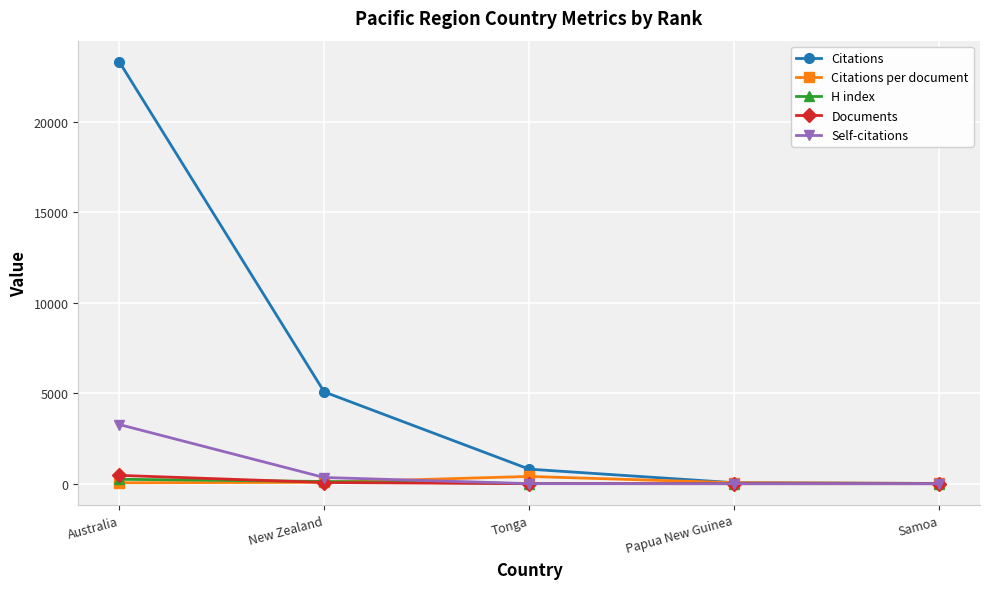

Which series has the largest range (max minus min)?

Citations